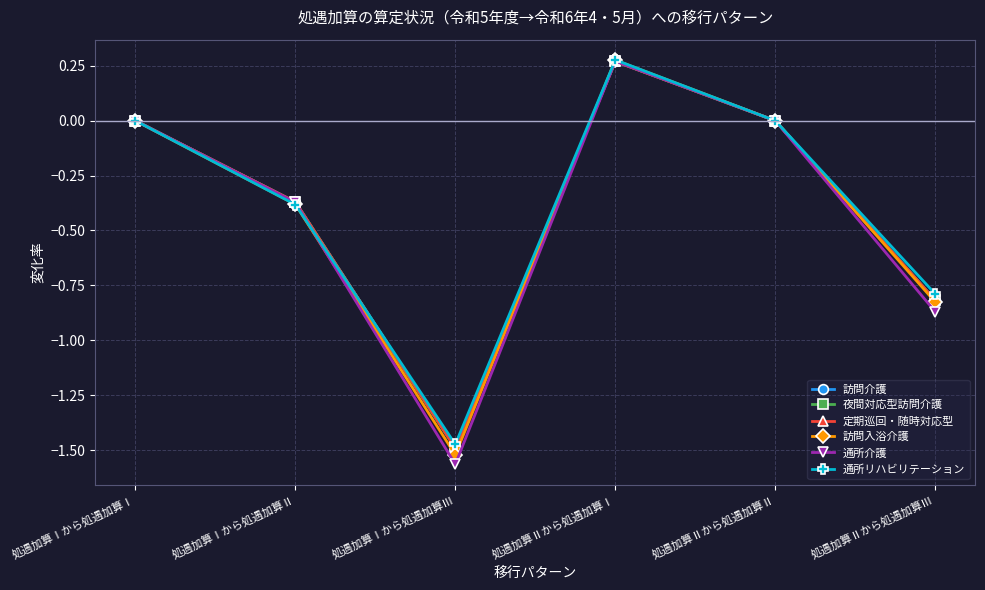

How many negative values does the 夜間対応型訪問介護 series have?

3